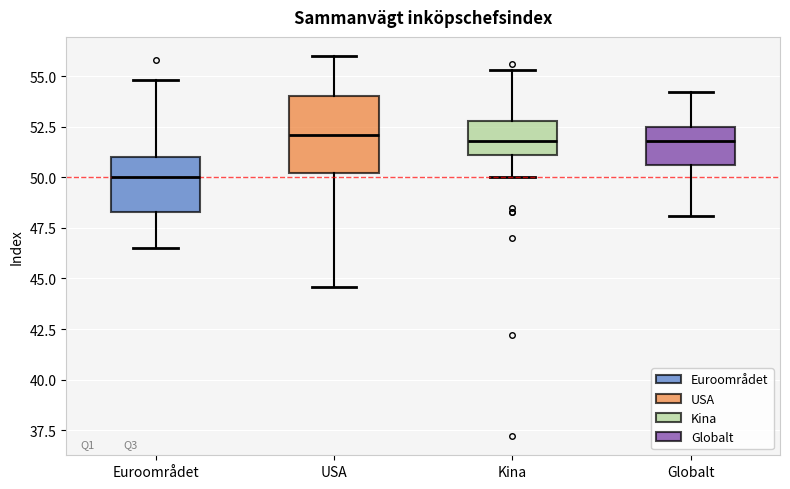

Reading left to right, read every box against the y-axis: the position of its median line, the range the box covers, and the ends of its whiskers. The values are not printed on the chart, so give them approximately, as read against the axis.

Euroområdet: median 50.0, box 48.5 to 51.0, whiskers 46.5 to 55.0
USA: median 52.0, box 50.0 to 54.0, whiskers 44.5 to 56.0
Kina: median 52.0, box 51.0 to 53.0, whiskers 50.0 to 55.5
Globalt: median 52.0, box 50.5 to 52.5, whiskers 48.0 to 54.0